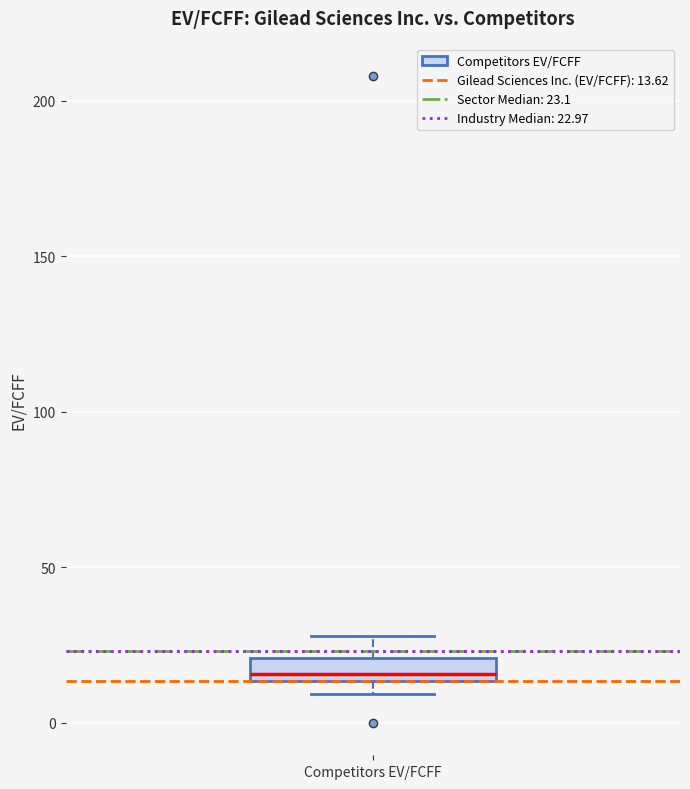

Where is the upper edge of the box for Competitors EV/FCFF on the y-axis? The values are not printed on the chart, so give them approximately, as read against the axis.

20